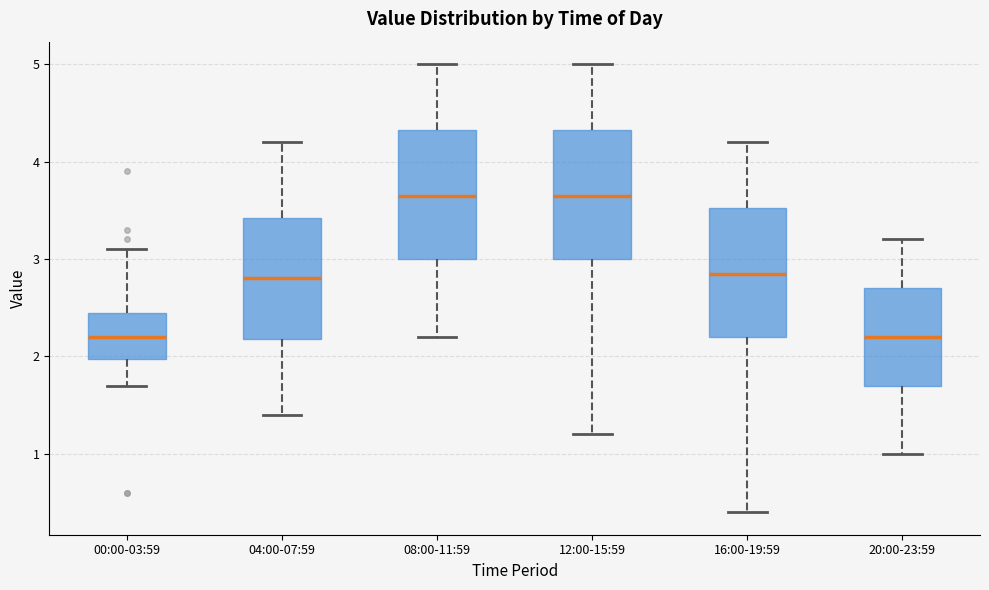

Reading left to right, transcribe this box plot: for each box, give where its median line is, the range the box spans, and where its two whiskers end, as read against the y-axis. The values are not printed on the chart, so give them approximately, as read against the axis.

00:00-03:59: median 2.2, box 2.0 to 2.5, whiskers 1.7 to 3.1
04:00-07:59: median 2.8, box 2.2 to 3.4, whiskers 1.4 to 4.2
08:00-11:59: median 3.7, box 3.0 to 4.3, whiskers 2.2 to 5.0
12:00-15:59: median 3.7, box 3.0 to 4.3, whiskers 1.2 to 5.0
16:00-19:59: median 2.9, box 2.2 to 3.5, whiskers 0.4 to 4.2
20:00-23:59: median 2.2, box 1.7 to 2.7, whiskers 1.0 to 3.2